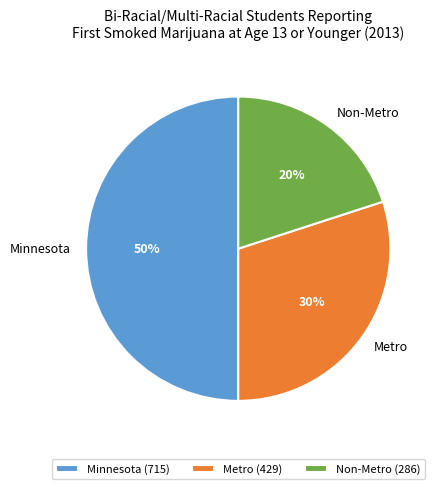

Rank the categories by value from lowest to highest.

Non-Metro, Metro, Minnesota